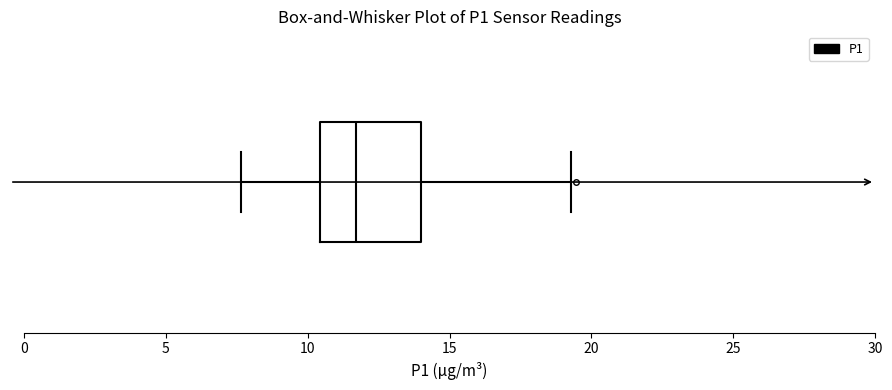

Transcribe this box plot: give where the median line is, the range the box spans, and where the two whiskers end, as read against the x-axis. The values are not printed on the chart, so give them approximately, as read against the axis.

median 11.5, box 10.5 to 14.0, whiskers 7.5 to 19.5